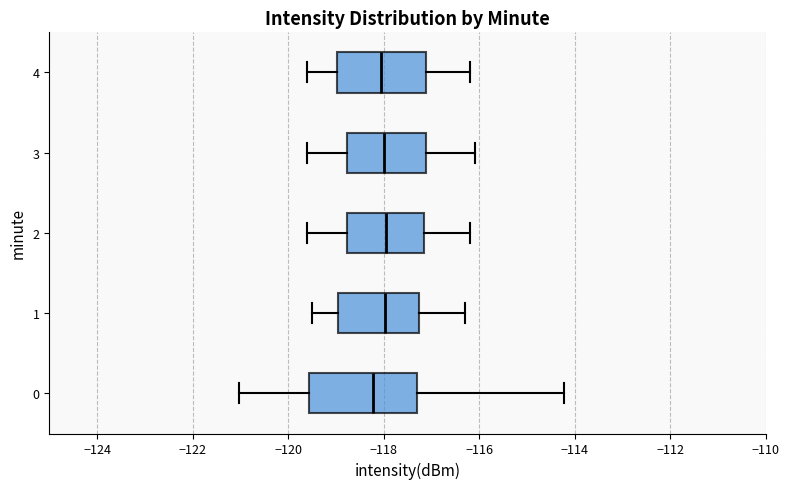

Reading bottom to top, transcribe this box plot: for each box, give where its median line is, the range the box spans, and where its two whiskers end, as read against the x-axis. The values are not printed on the chart, so give them approximately, as read against the axis.

0: median -118.2, box -119.6 to -117.2, whiskers -121.0 to -114.2
1: median -118.0, box -119.0 to -117.2, whiskers -119.6 to -116.2
2: median -118.0, box -118.8 to -117.2, whiskers -119.6 to -116.2
3: median -118.0, box -118.8 to -117.2, whiskers -119.6 to -116.0
4: median -118.0, box -119.0 to -117.2, whiskers -119.6 to -116.2